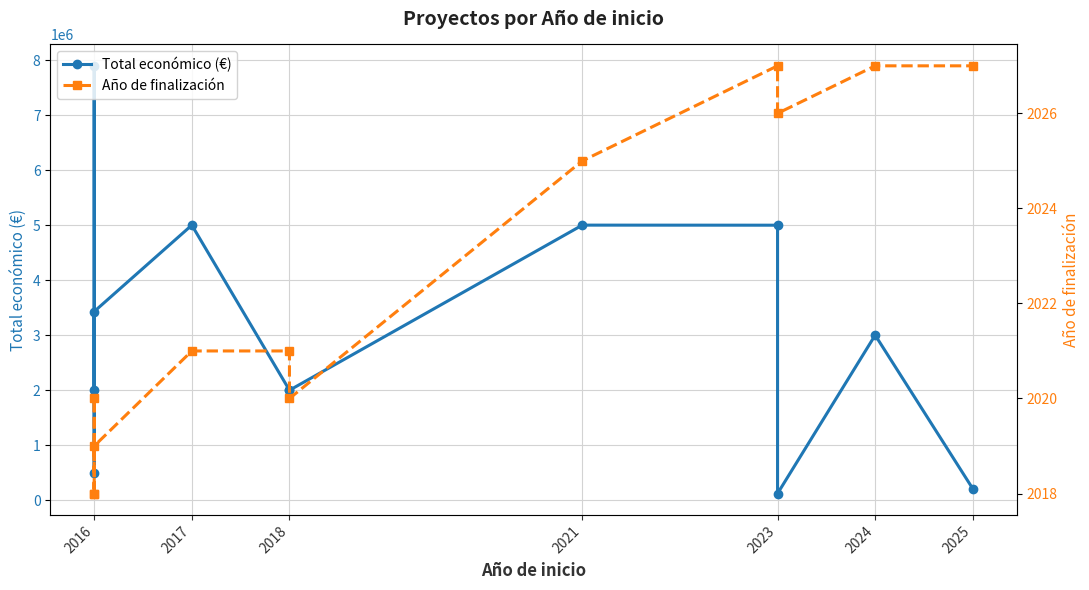

What are all the series names shown in the legend?

Total económico (€), Año de finalización